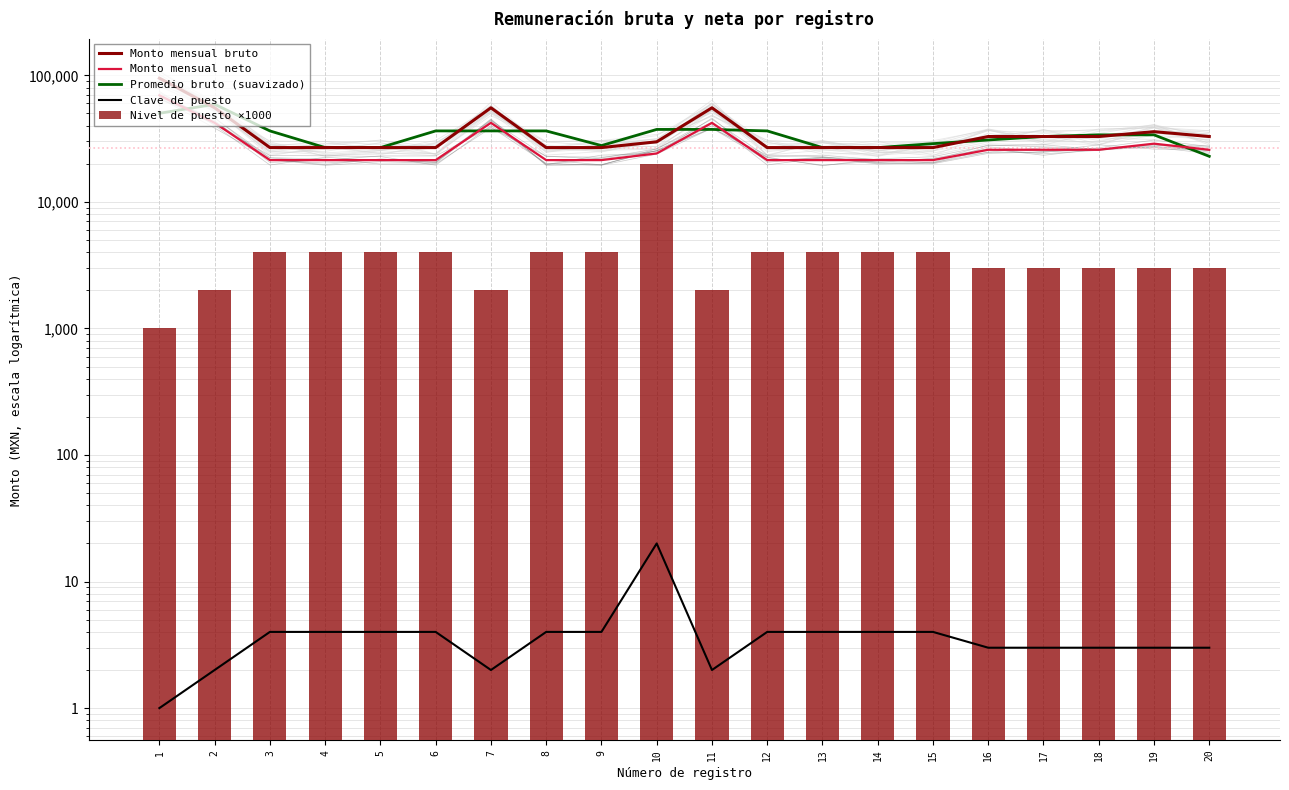

At which label does Monto mensual neto first exceed 24134?

1